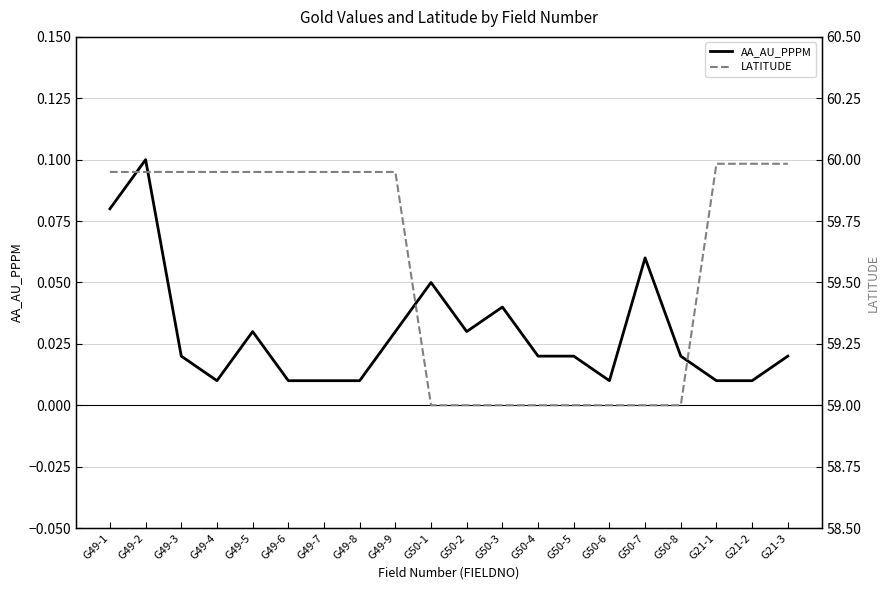

Does the chart have visible grid lines?

Yes